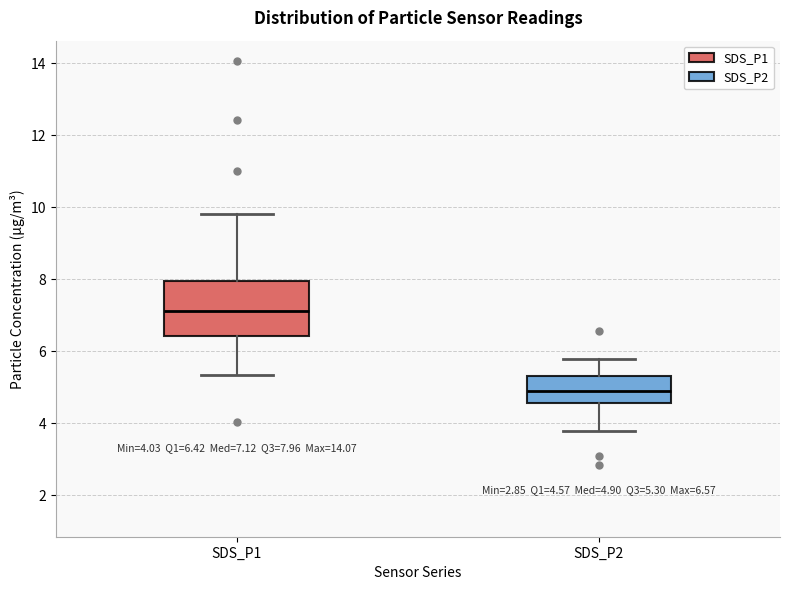

Which box has the lowest median line?

SDS_P2